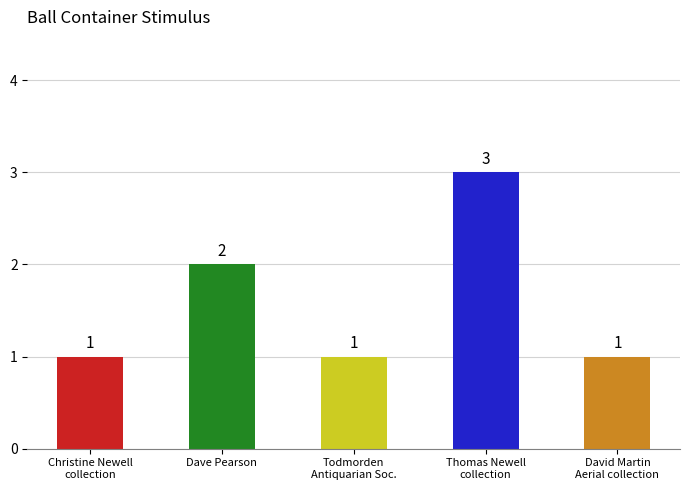

What is the label of the 5th bar from the left?

David Martin
Aerial collection